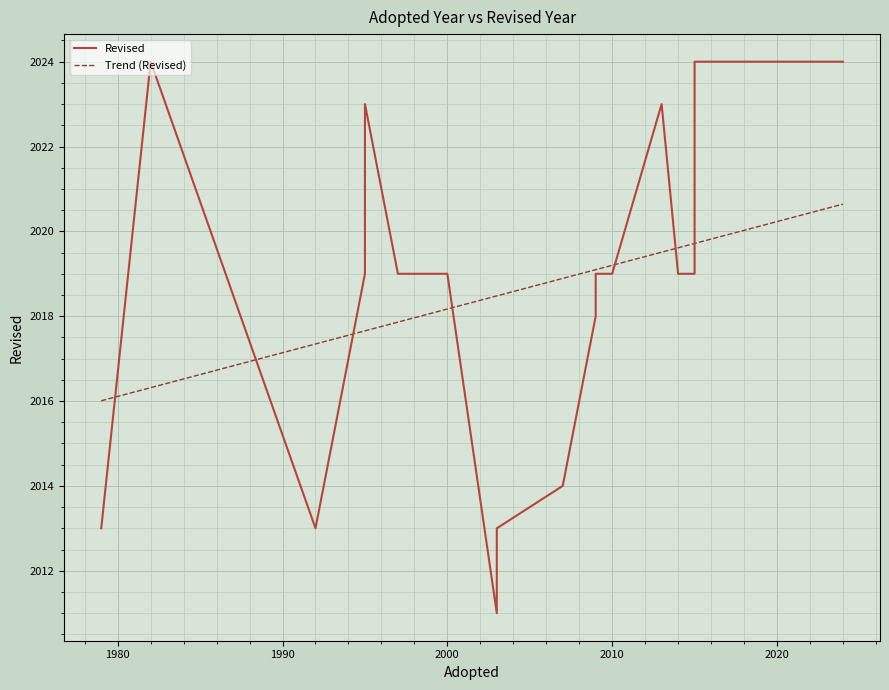

Which has a higher value, 1992 or 2014?

2014